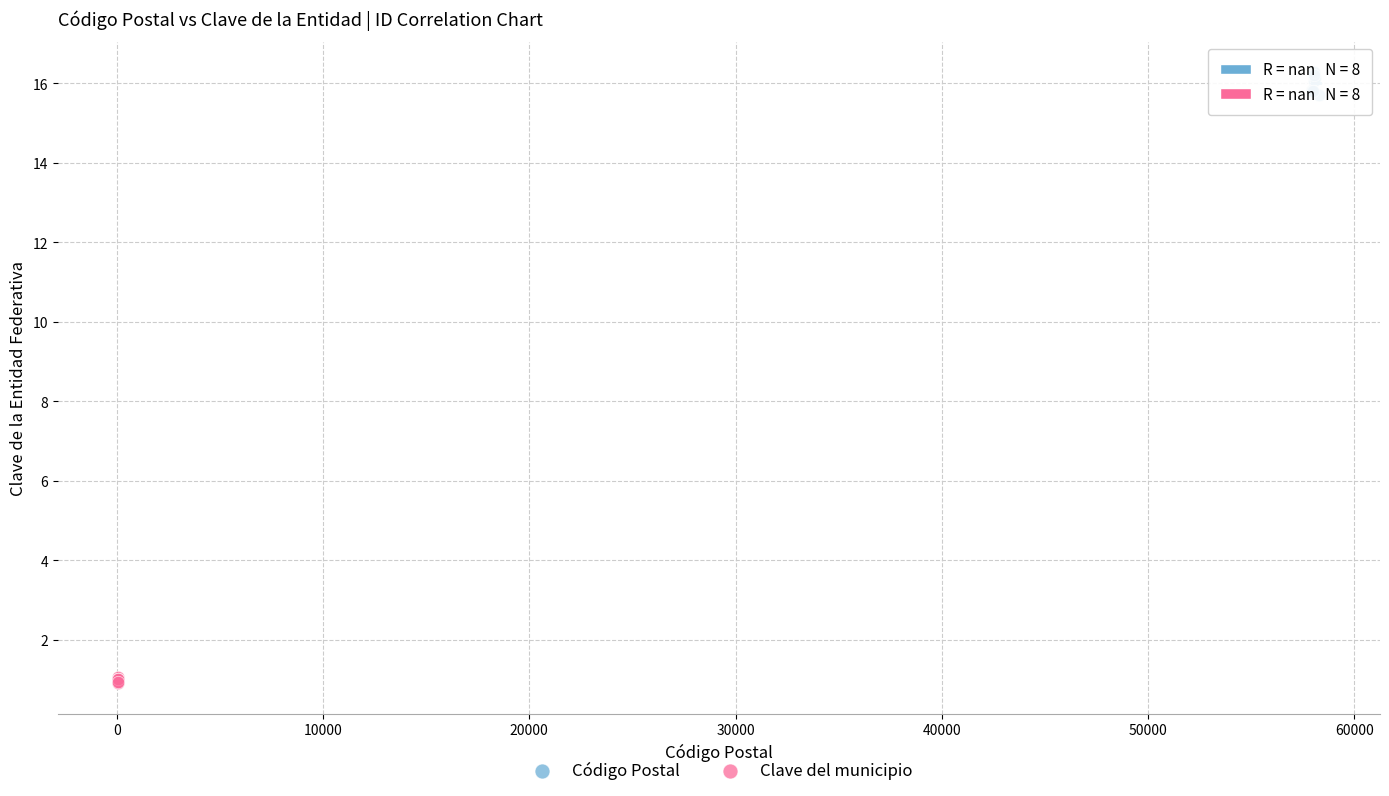

Which series contains the highest Y value?

Código Postal